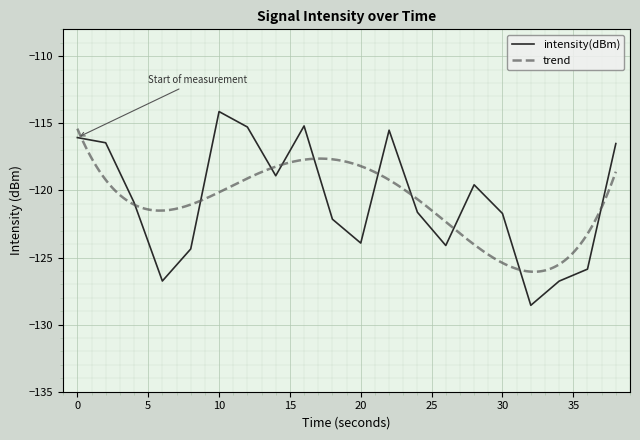

Is it true that the value at 10 is -114.1?

True